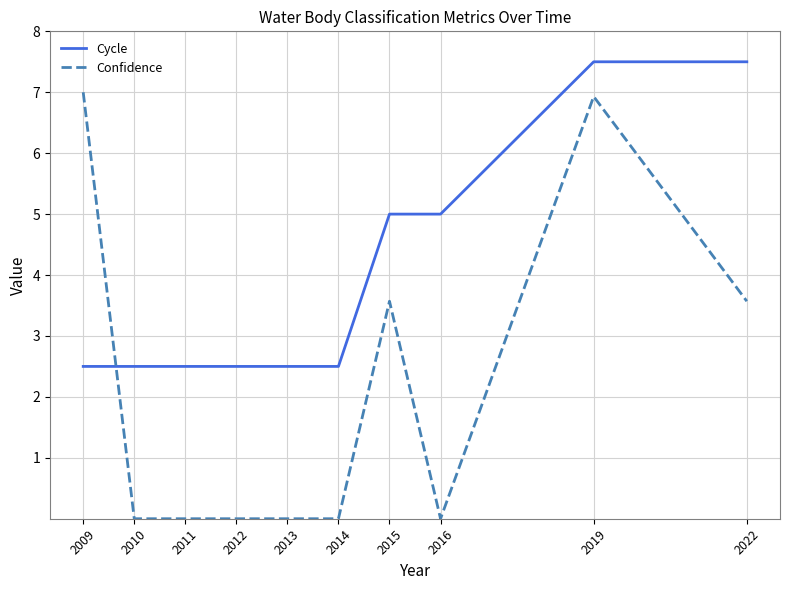

What is the difference between the highest and lowest values at 2009?

4.5